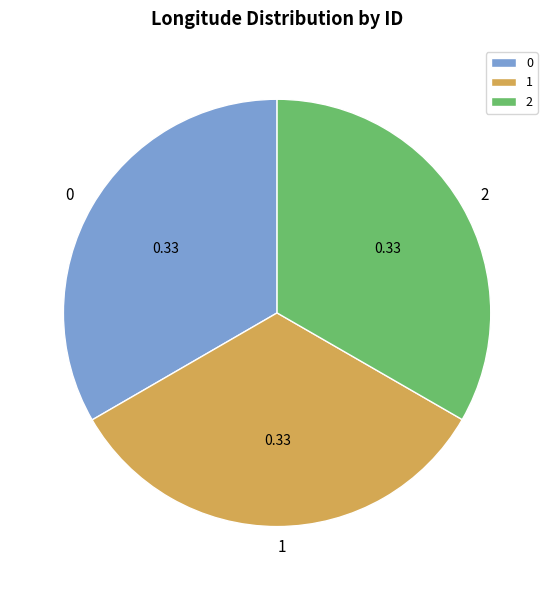

Combined, do 2 and 0 account for over 50%?

Yes